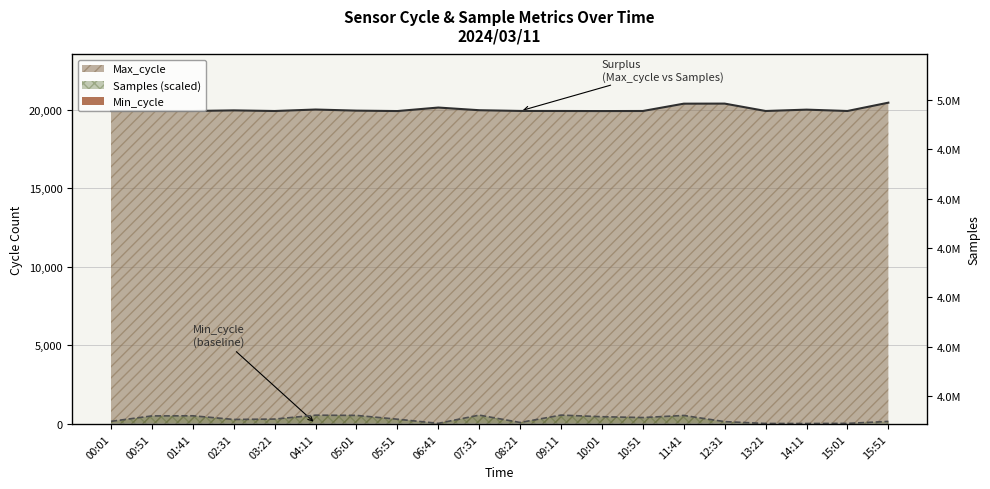

What is the minimum value for Samples?

28.0